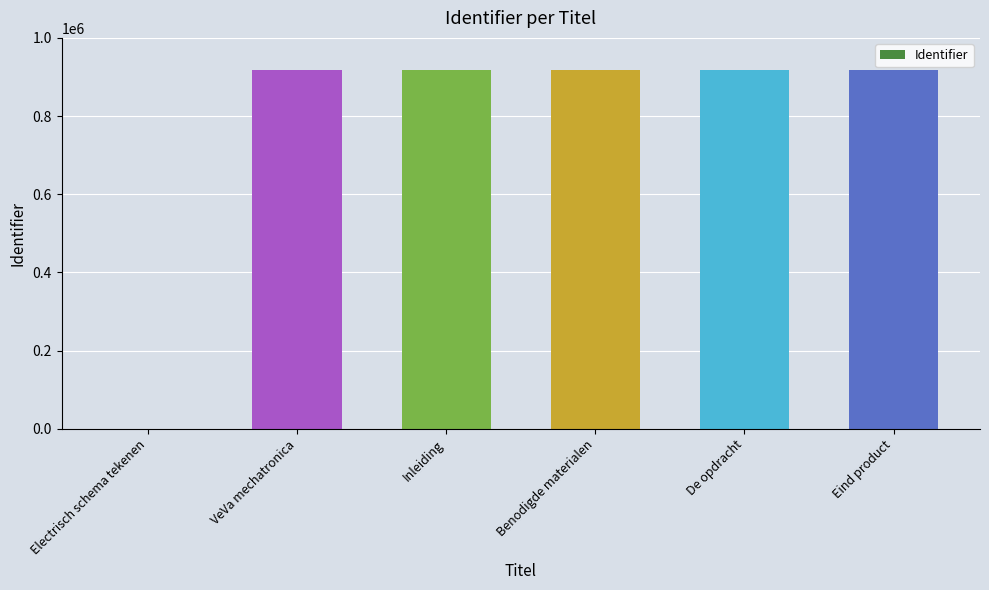

What is the maximum value shown in the chart?

918970